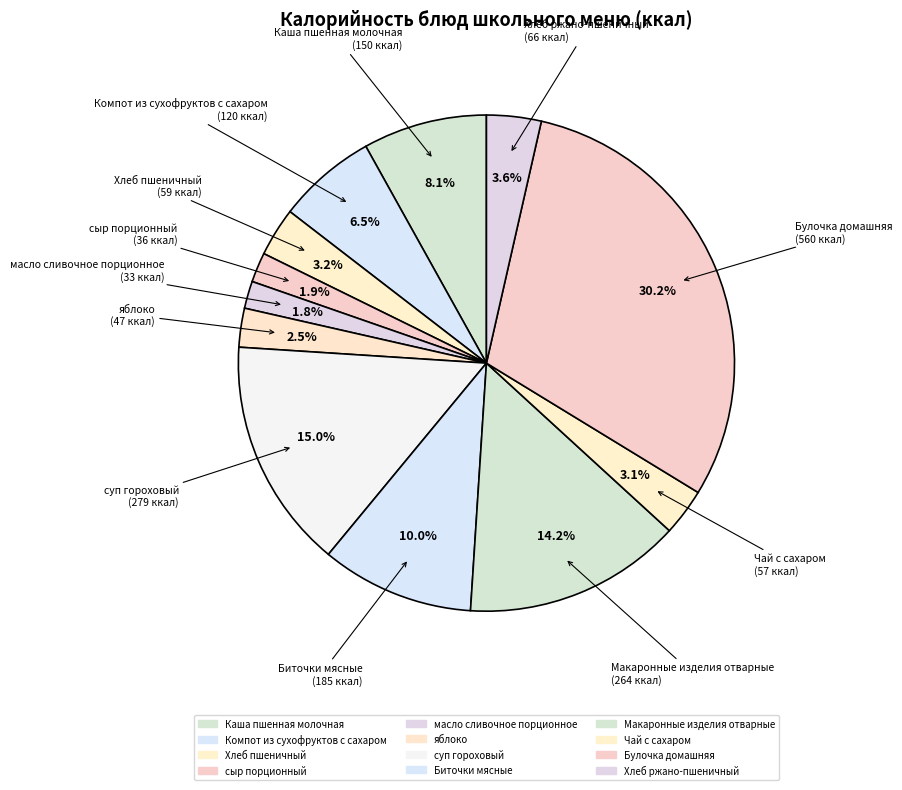

Is it true that яблоко is 3% of the pie?

True